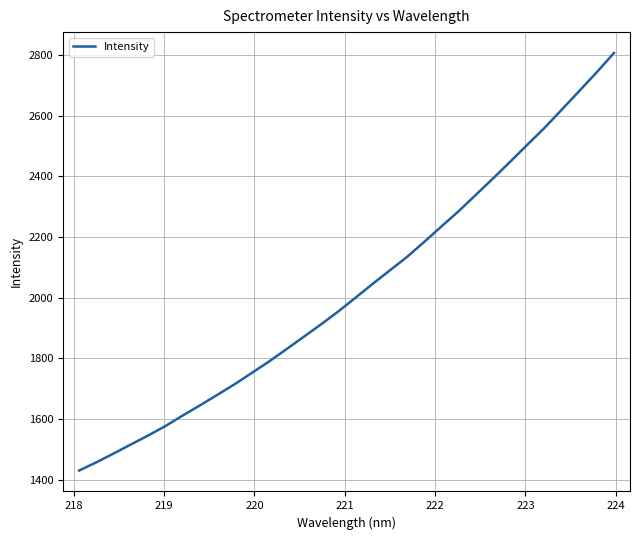

What is the smallest value displayed?

1430.2